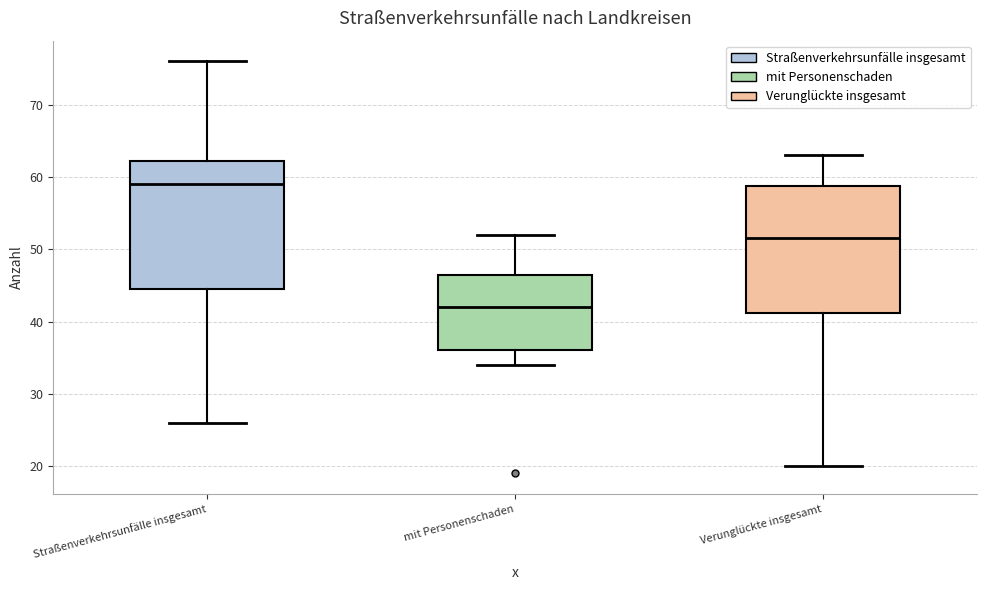

Reading left to right, transcribe this box plot: for each box, give where its median line is, the range the box spans, and where its two whiskers end, as read against the y-axis. The values are not printed on the chart, so give them approximately, as read against the axis.

Straßenverkehrsunfälle insgesamt: median 59, box 45 to 62, whiskers 26 to 76
mit Personenschaden: median 42, box 36 to 47, whiskers 34 to 52
Verunglückte insgesamt: median 52, box 41 to 59, whiskers 20 to 63